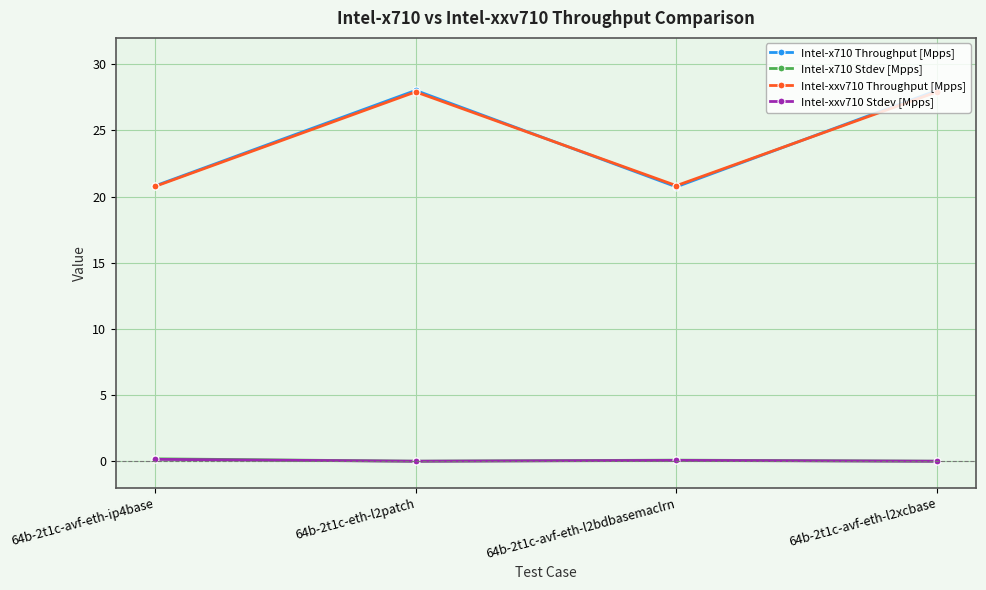

True or false: Intel-x710 Stdev [Mpps] has a value of 0.0 at 64b-2t1c-avf-eth-l2xcbase.

True